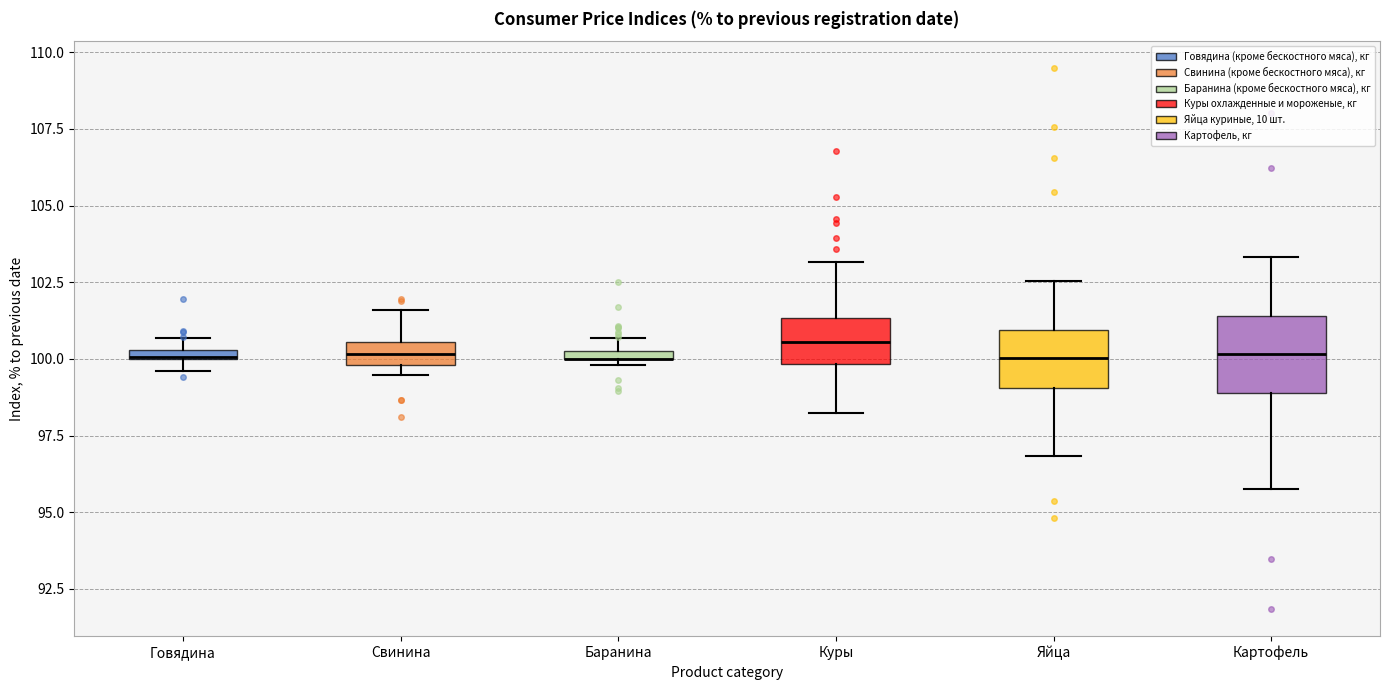

Where is the upper edge of the box for Куры on the y-axis? The values are not printed on the chart, so give them approximately, as read against the axis.

101.5